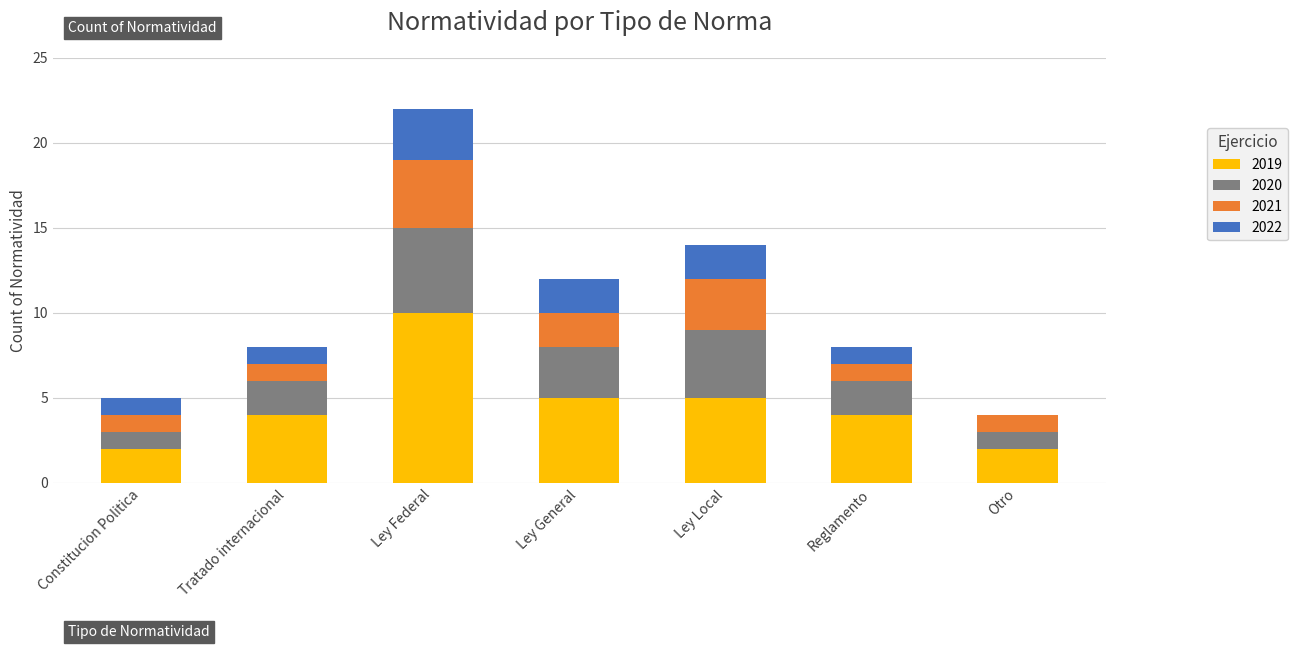

The value of 2019 at Ley General is 5. True or false?

True